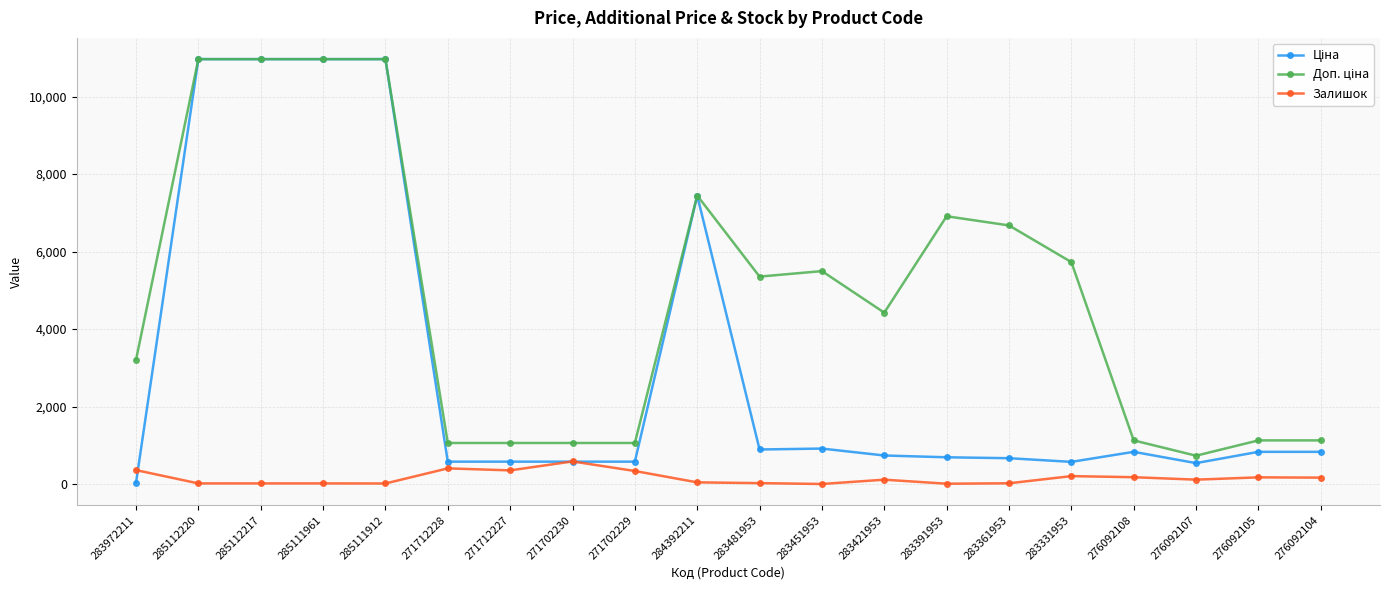

What is the maximum value shown in the chart?

10964.4